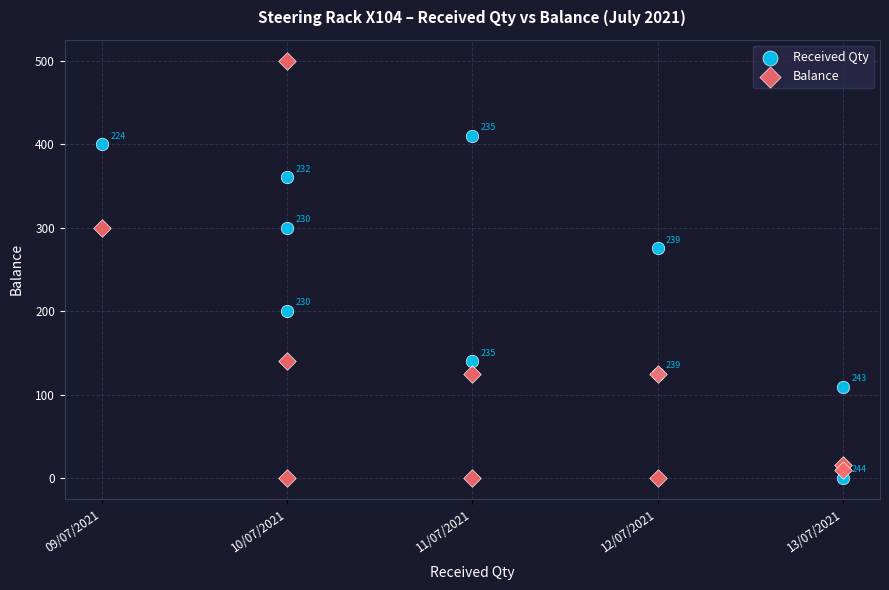

Which series contains the highest Y value?

Balance